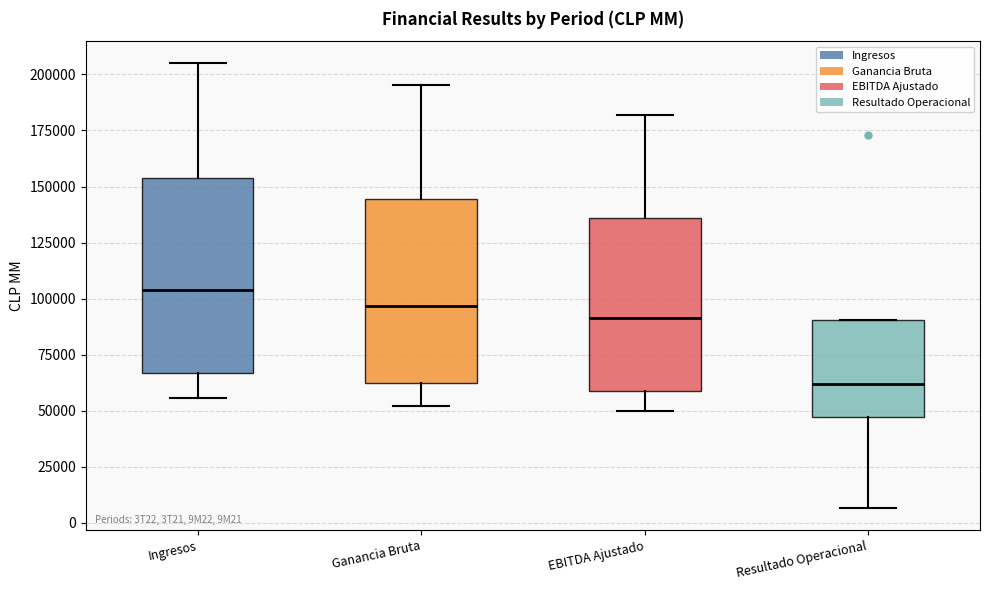

Where does the upper whisker of the box for Ingresos end on the y-axis? The values are not printed on the chart, so give them approximately, as read against the axis.

205000